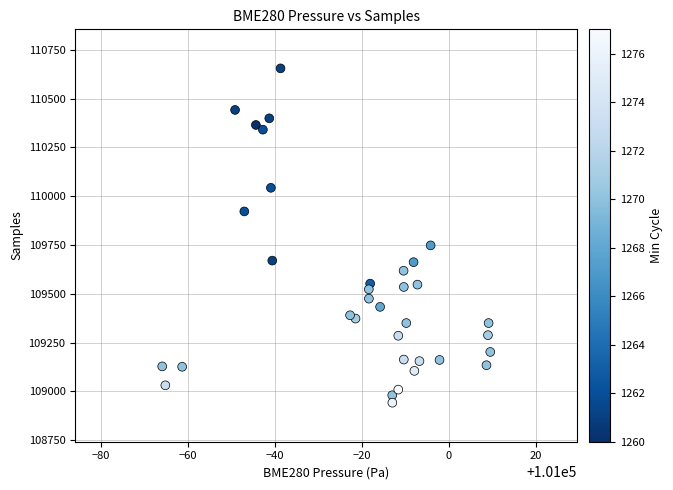

What Y value in the scatter plot is closest to 109798?

109748